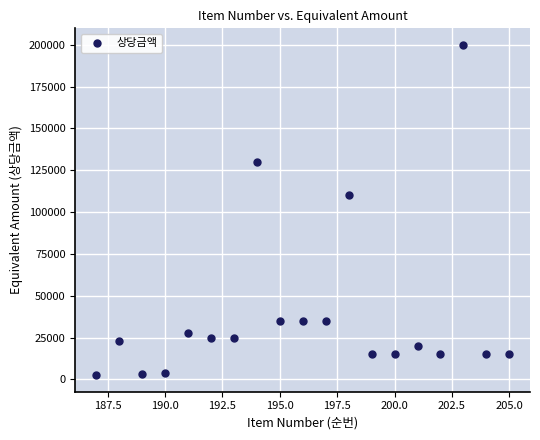

What is the range of Y values (max minus min)?

197500